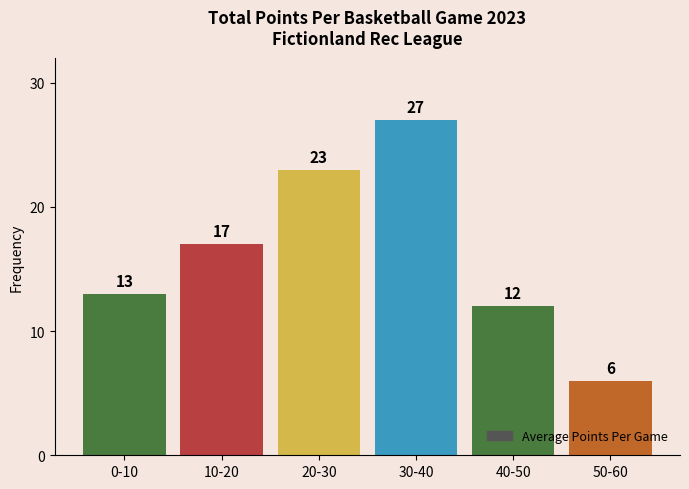

Reading left to right, extract all data points from this chart.

13	17	23	27	12	6